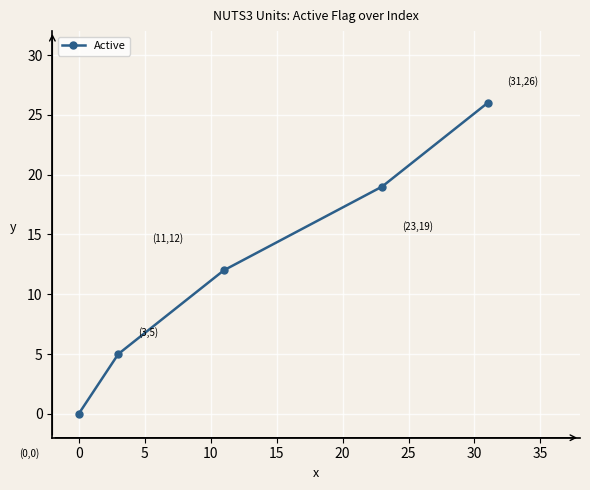

What is the value of the 4th point from the left?

19